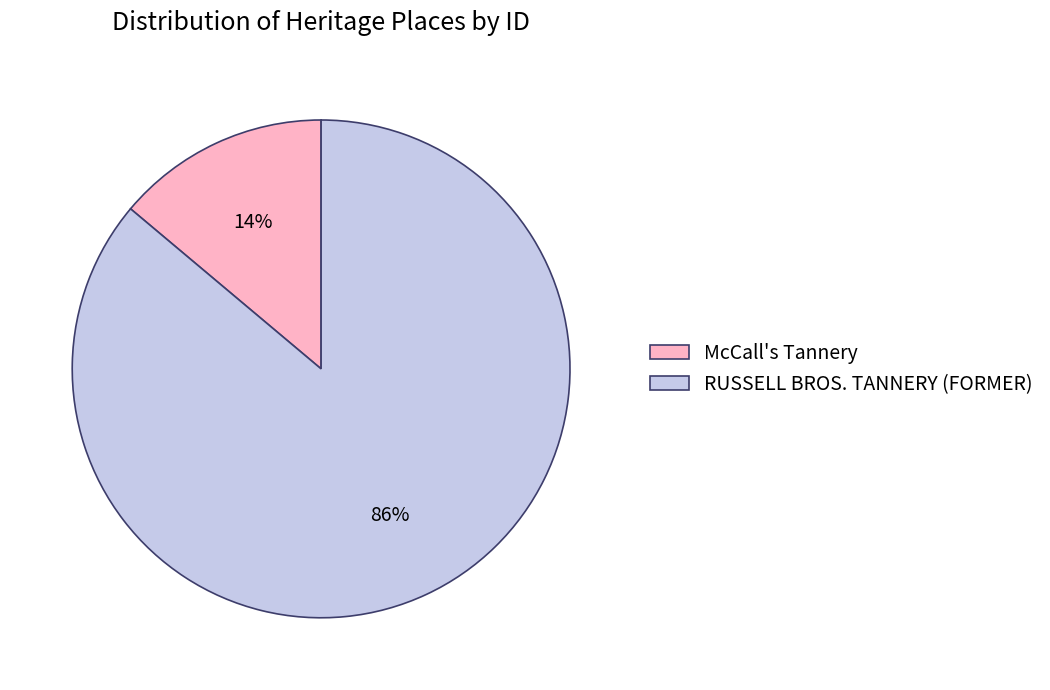

To the nearest percent, what portion does McCall's Tannery represent?

14%